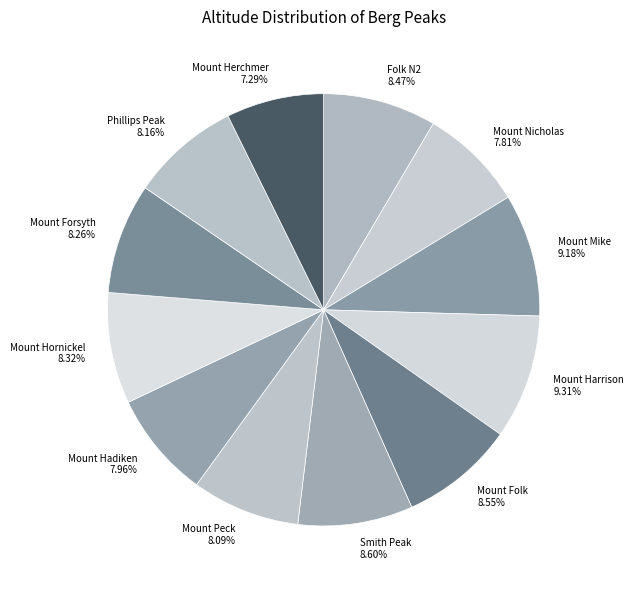

To the nearest percent, what portion does Mount Folk represent?

9%